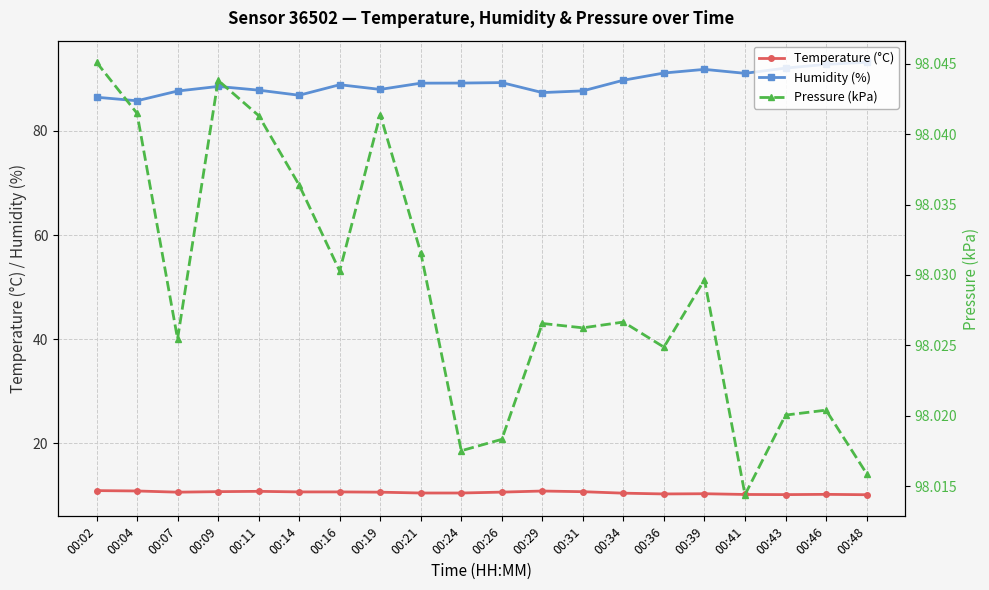

Reading right to left, extract all data points from this chart.

Temperature (°C): 10.1	10.2	10.1	10.2	10.3	10.3	10.4	10.7	10.8	10.6	10.4	10.4	10.6	10.7	10.7	10.8	10.7	10.6	10.8	10.9
Humidity (%): 93.2	92.8	92.0	91.0	91.8	91.1	89.7	87.7	87.3	89.3	89.2	89.2	88.0	88.9	86.8	87.8	88.5	87.7	85.8	86.5
Pressure (kPa): 98.0	98.0	98.0	98.0	98.0	98.0	98.0	98.0	98.0	98.0	98.0	98.0	98.0	98.0	98.0	98.0	98.0	98.0	98.0	98.0